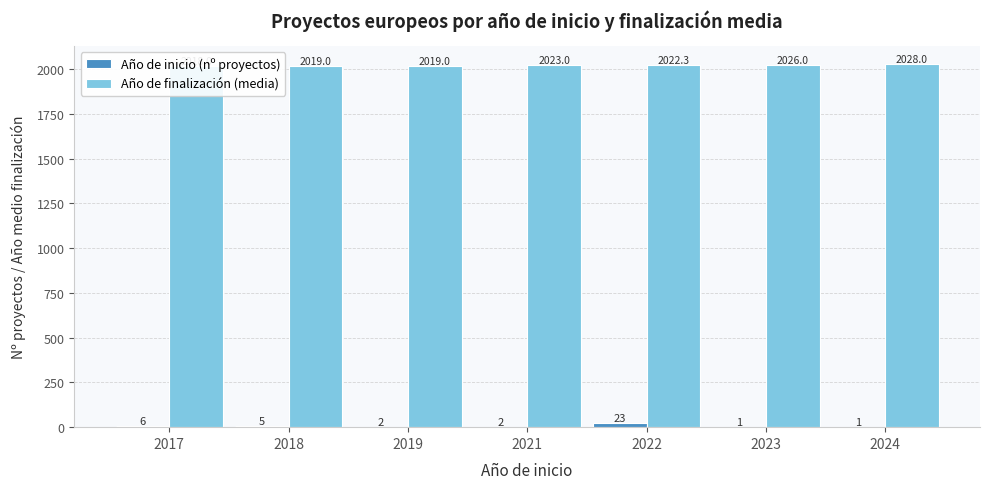

At how many categories does at least one series exceed 1359?

7